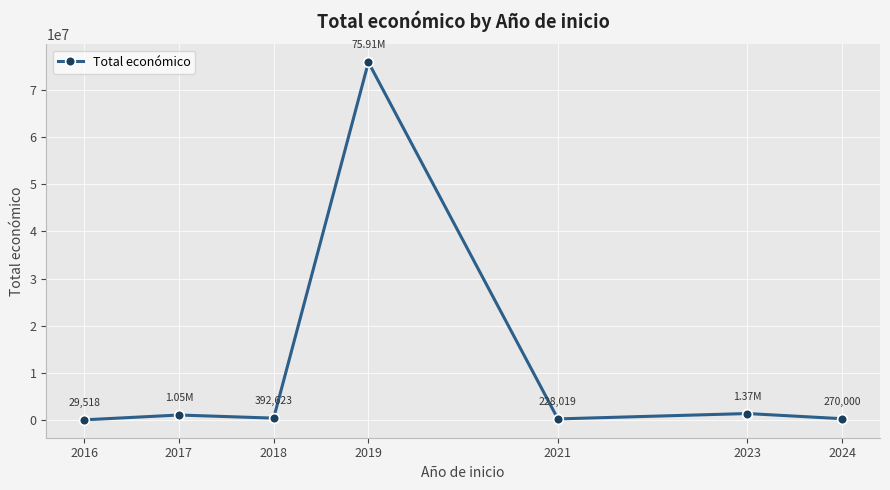

How many points are lower than both their immediate neighbors (excluding endpoints)?

2